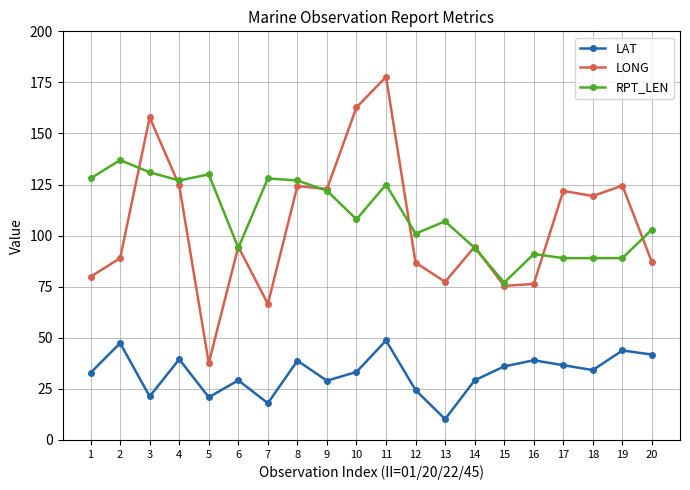

Count the number of categories in the chart.

20